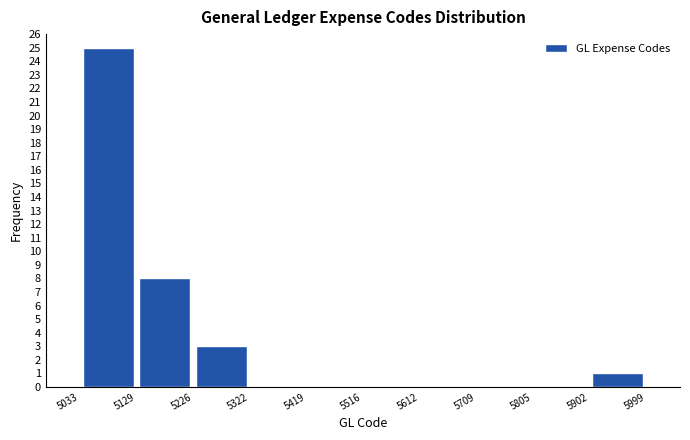

Reading left to right, transcribe this chart: for each bar, give the range it covers on the x-axis and its height. The values are not printed on the chart, so give them approximately, as read against the axis.

5033 to 5129: 25
5129 to 5226: 8
5226 to 5322: 3
5322 to 5419: 0
5419 to 5516: 0
5516 to 5612: 0
5612 to 5709: 0
5709 to 5805: 0
5805 to 5902: 0
5902 to 5999: 1